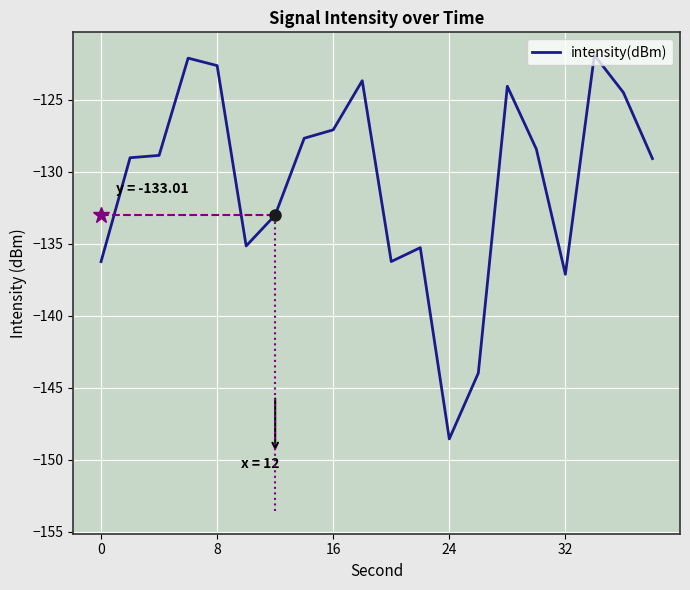

The intensity(dBm) series shows -73.3 at 8. True or false?

False